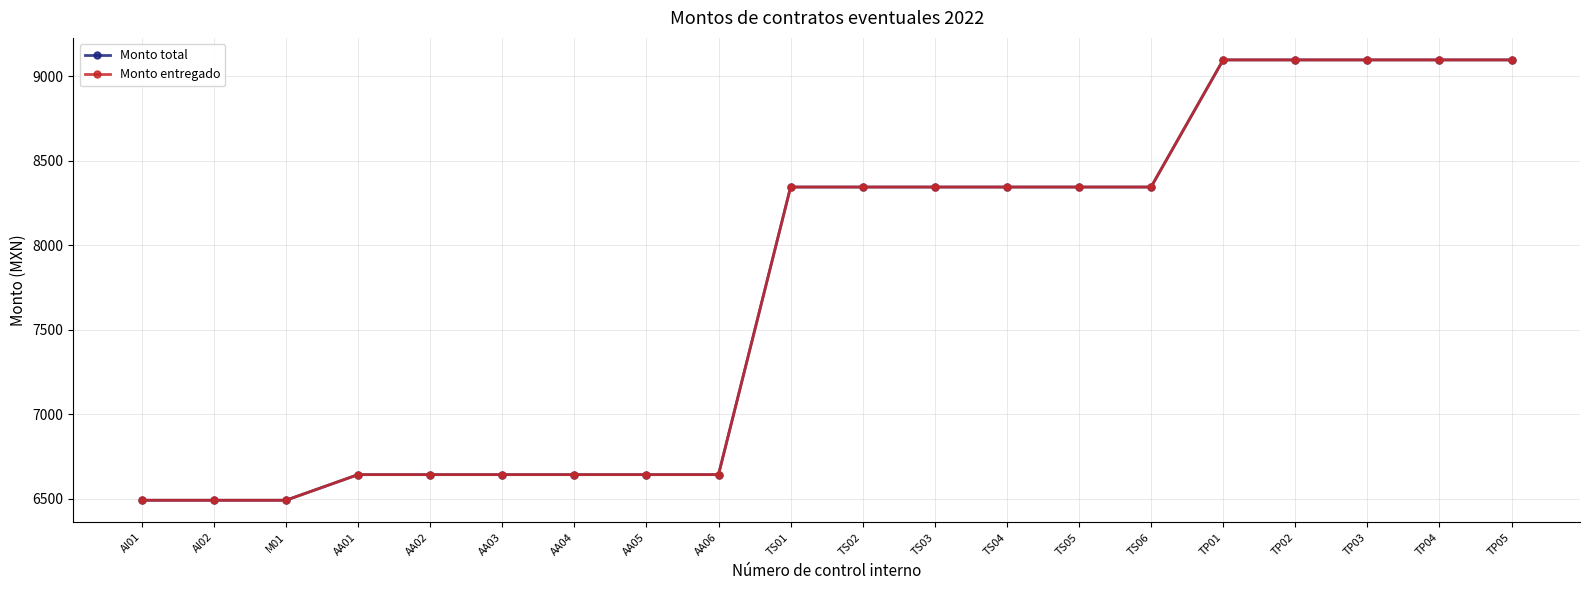

At which category is the sum across all series the highest?

TP01